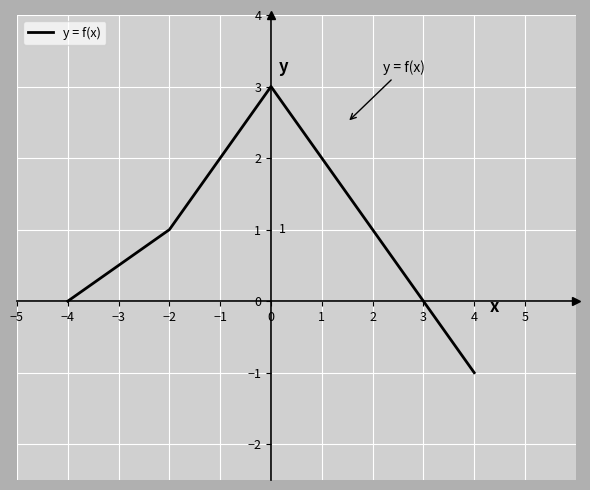

What is the difference between the second highest and minimum values?

3